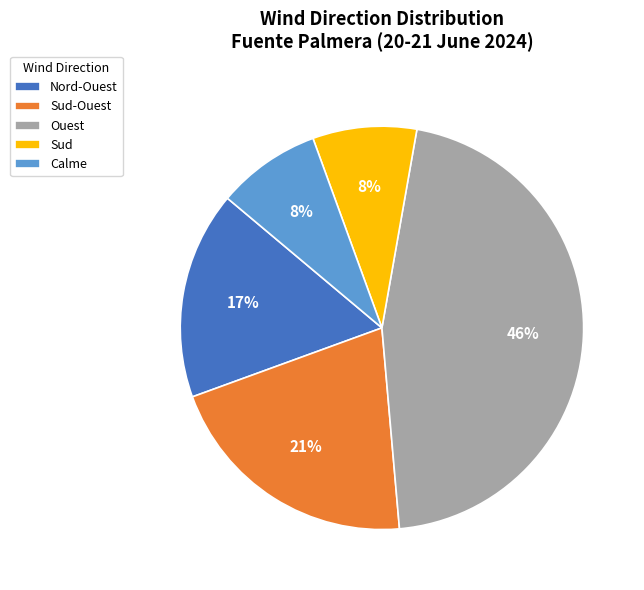

How many slices are in this pie chart?

5